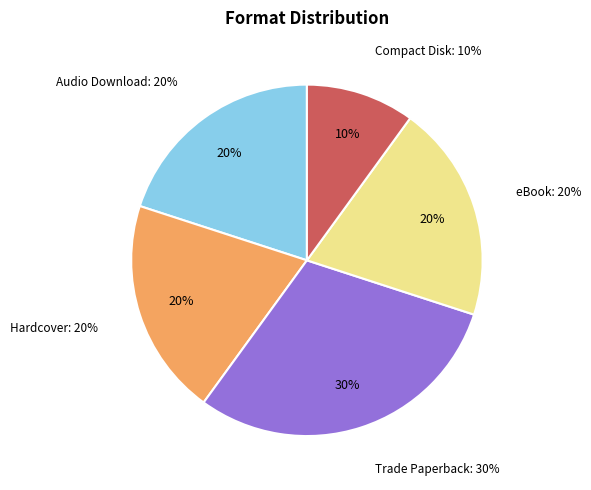

True or false: Compact Disk accounts for 20% of the total.

False